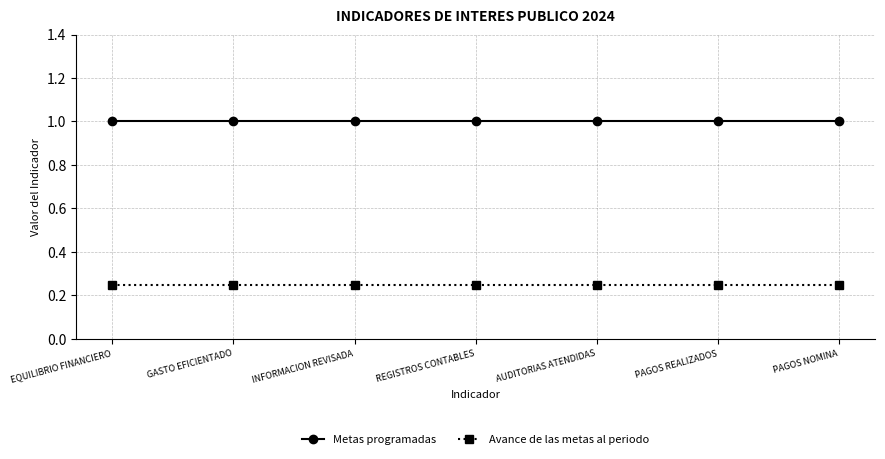

True or false: Avance de las metas al periodo and Metas programadas intersect in this chart.

False